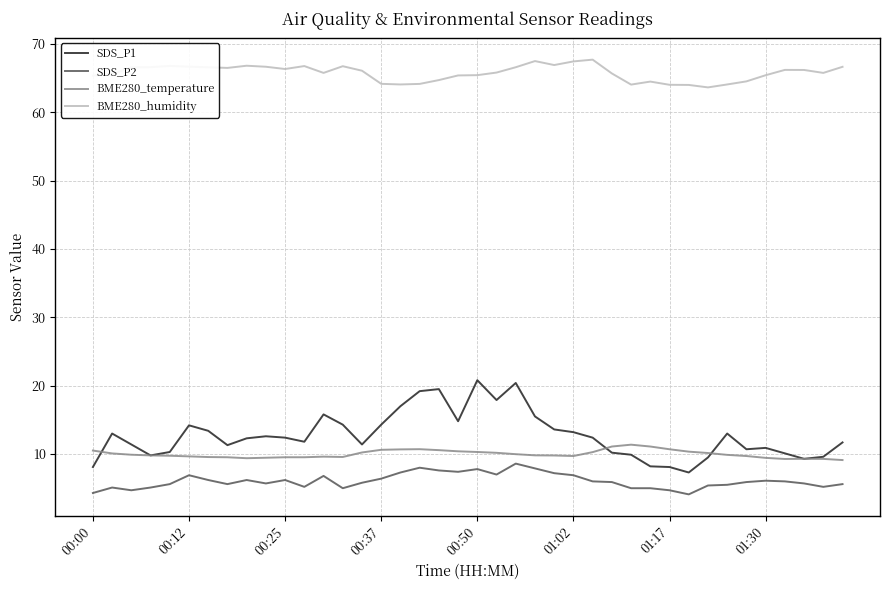

True or false: BME280_temperature and BME280_humidity intersect in this chart.

False